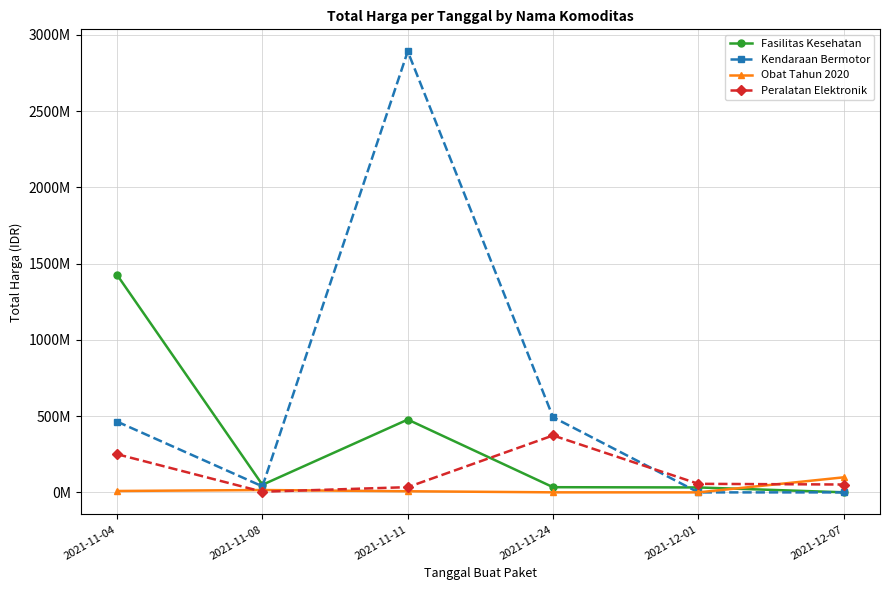

What position from the left is 2021-12-01?

5